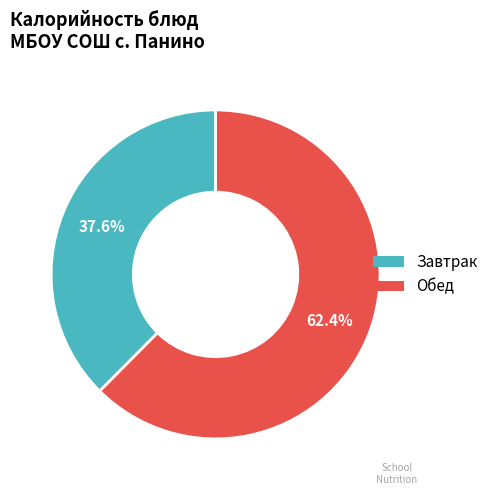

What is the smallest slice in the pie chart?

Завтрак